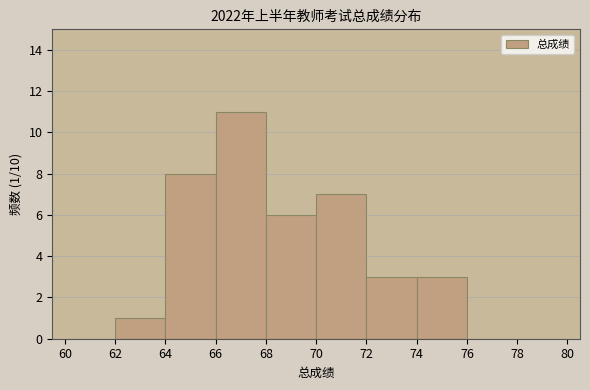

Which range on the x-axis has the tallest bar?

66 to 68